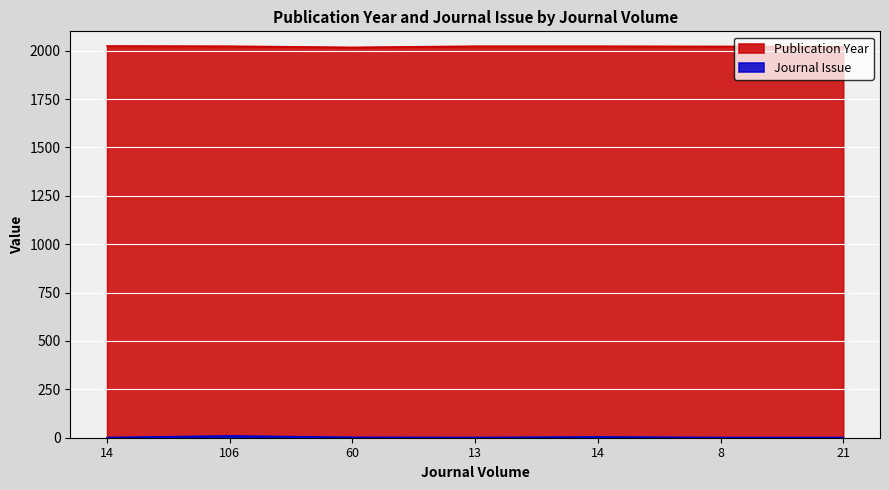

The Publication Year series shows 3231 at 8. True or false?

False